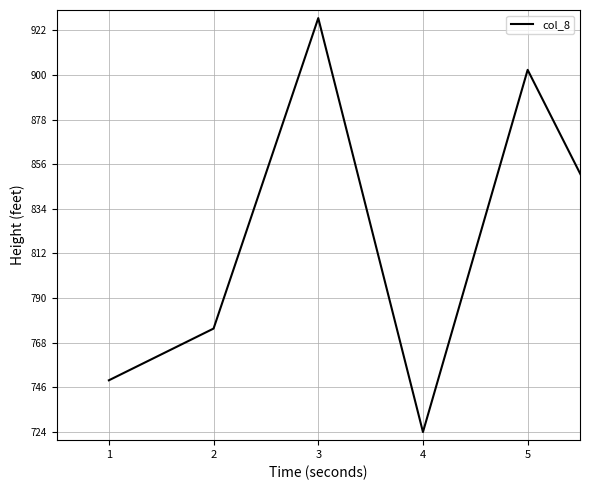

What is the greatest value displayed?

928.0